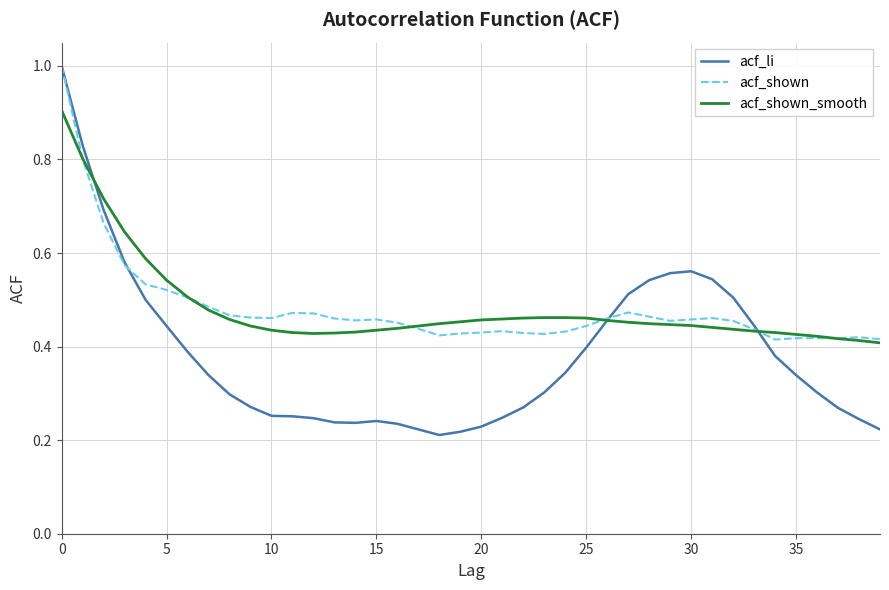

True or false: acf_shown and acf_shown_smooth intersect in this chart.

True